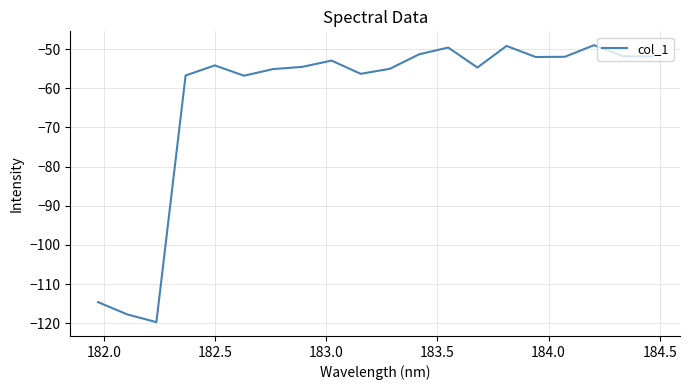

What is the minimum value shown in the chart?

-119.7